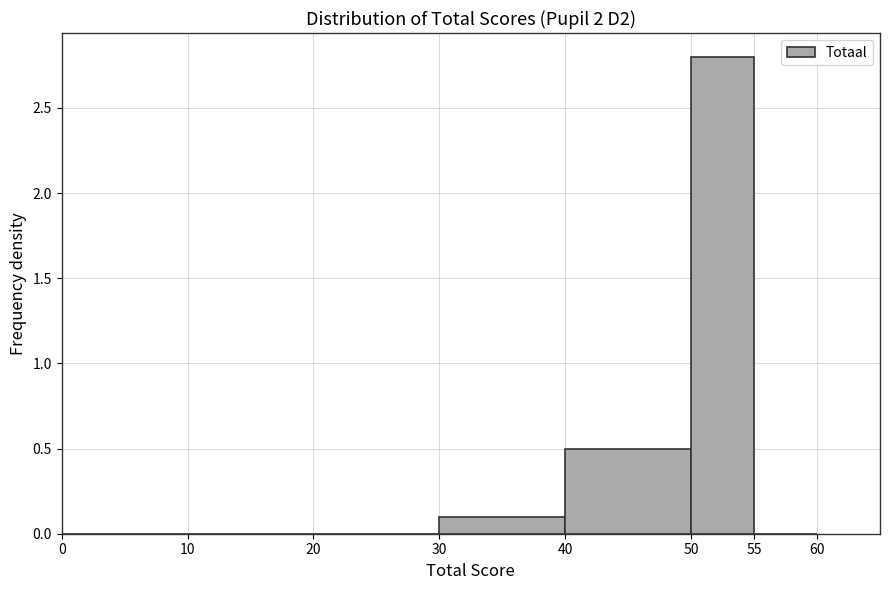

What is the height of the bar covering 30 to 40 on the x-axis? The values are not printed on the chart, so give them approximately, as read against the axis.

0.1